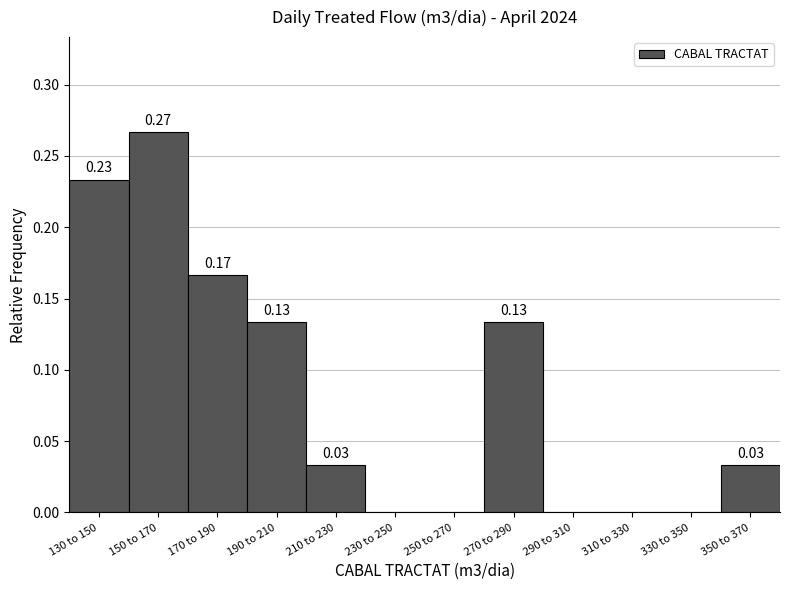

Which has a higher value, 310 to 330 or 190 to 210?

190 to 210